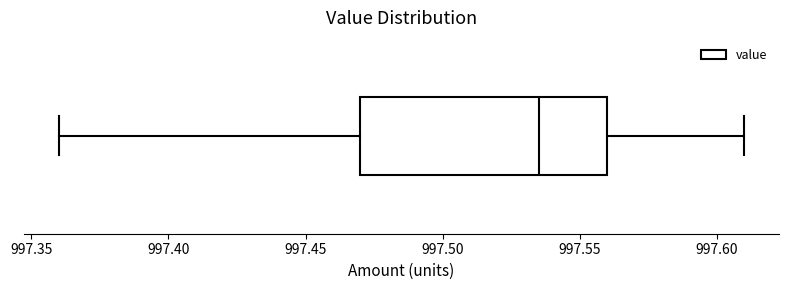

Read this box plot against the x-axis: the position of the median line, the range covered by the box, and the ends of both whiskers. The values are not printed on the chart, so give them approximately, as read against the axis.

median 997.535, box 997.470 to 997.560, whiskers 997.360 to 997.610